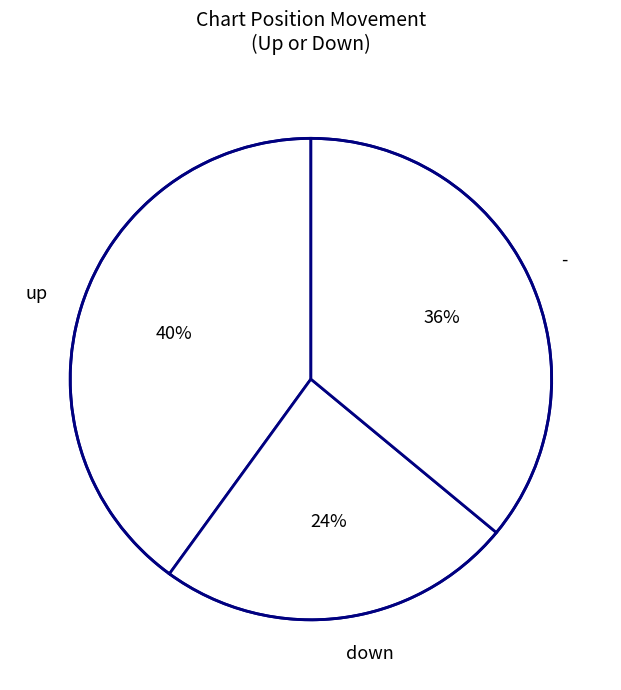

Count the number of slices in the pie.

3